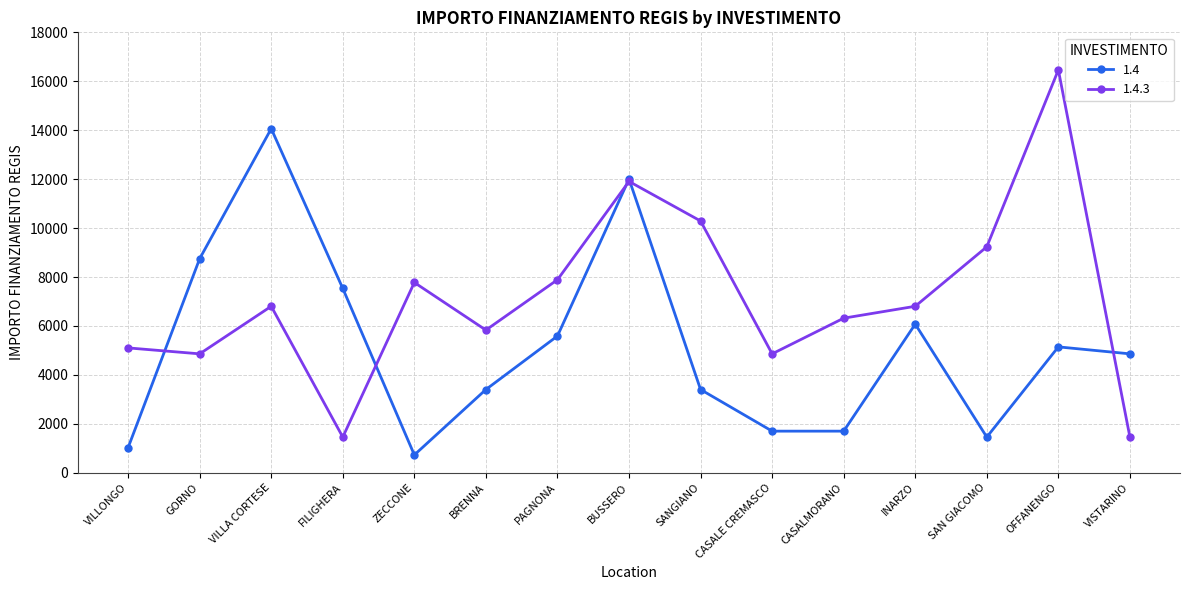

Which series has the largest range (max minus min)?

1.4.3